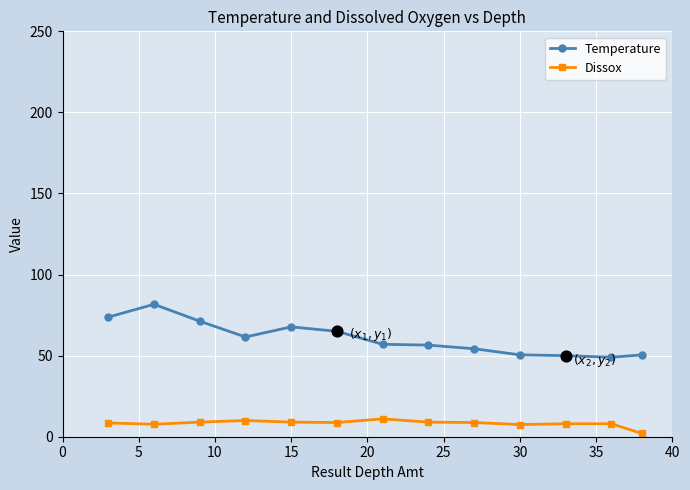

What are all the series names shown in the legend?

Temperature, Dissox